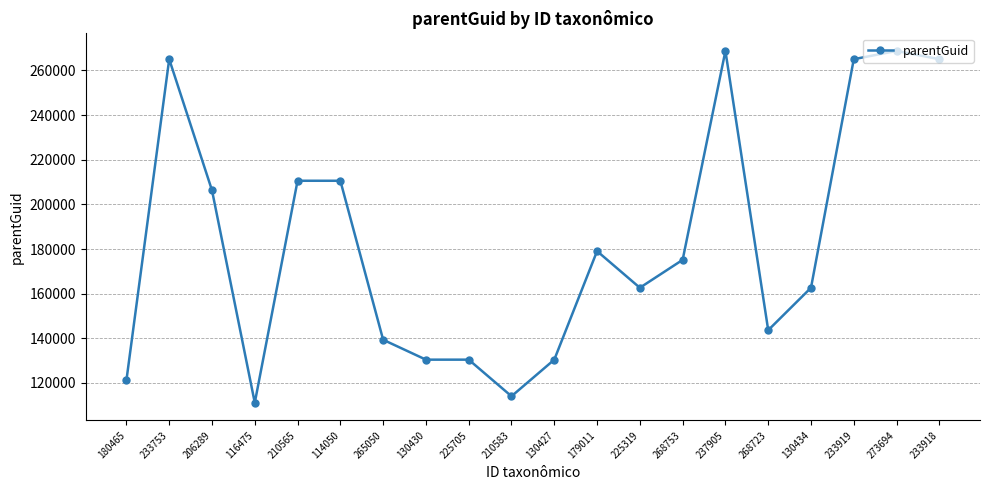

What is the label of the 15th point from the right?

114050